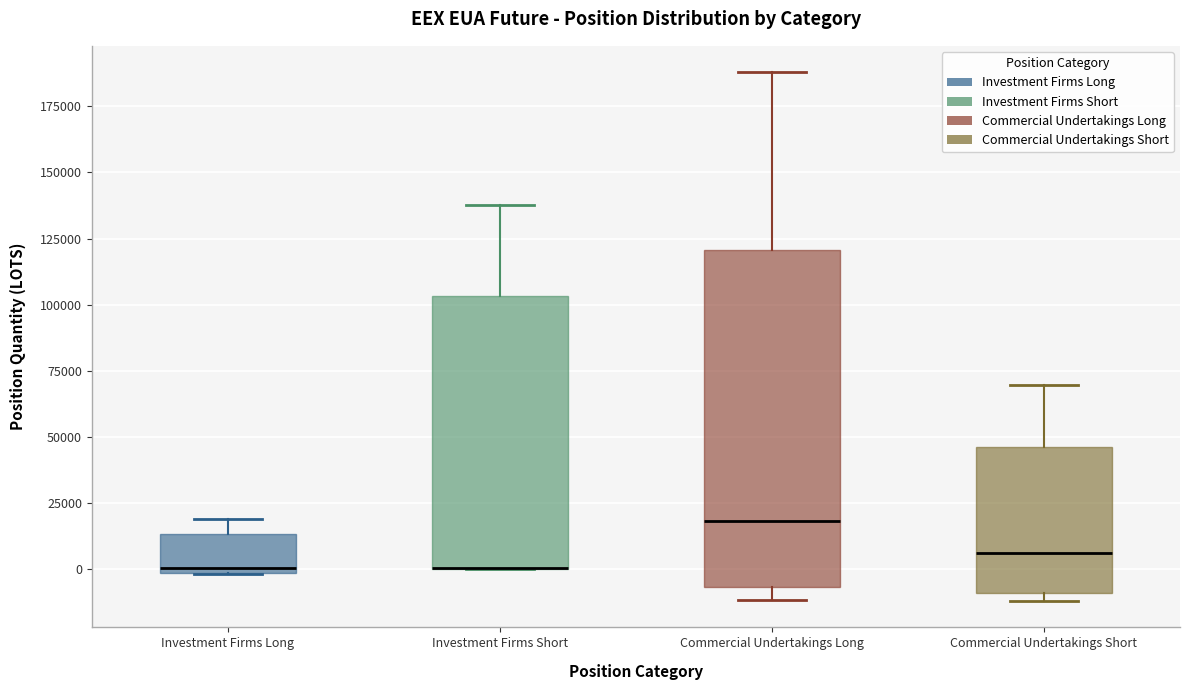

Which box is the tallest, from its lower edge to its upper edge?

Commercial Undertakings Long